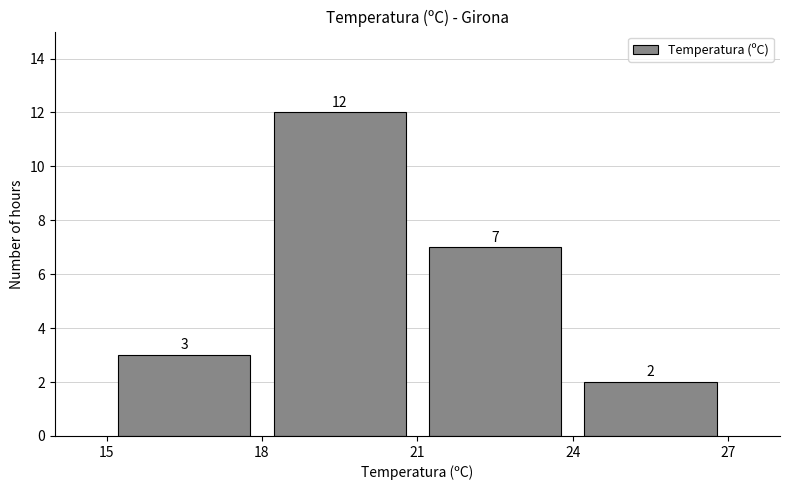

What is the height of the bar covering 21 to 24 on the x-axis?

7